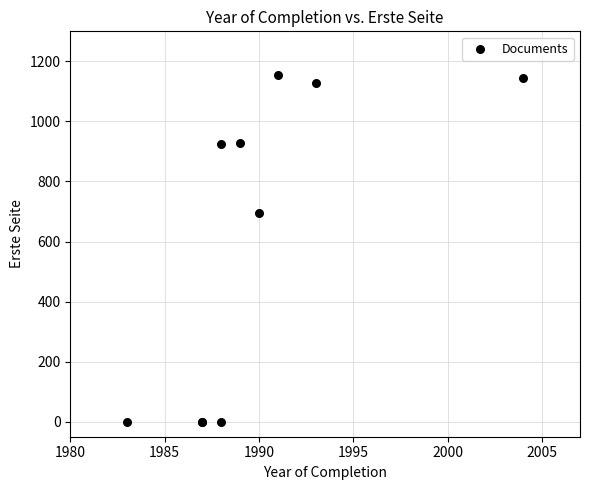

What Y value in the scatter plot is closest to 576?

695